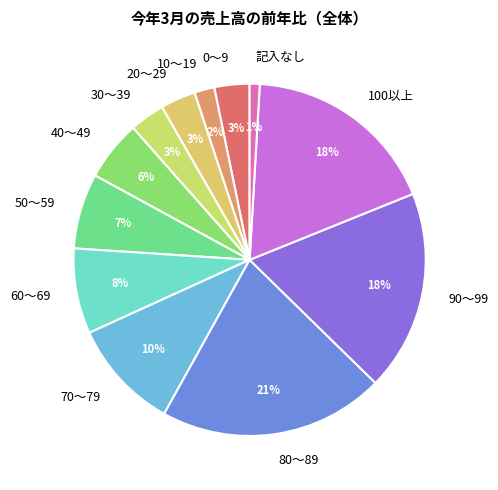

Between 30～39 and 100以上, which is larger?

100以上